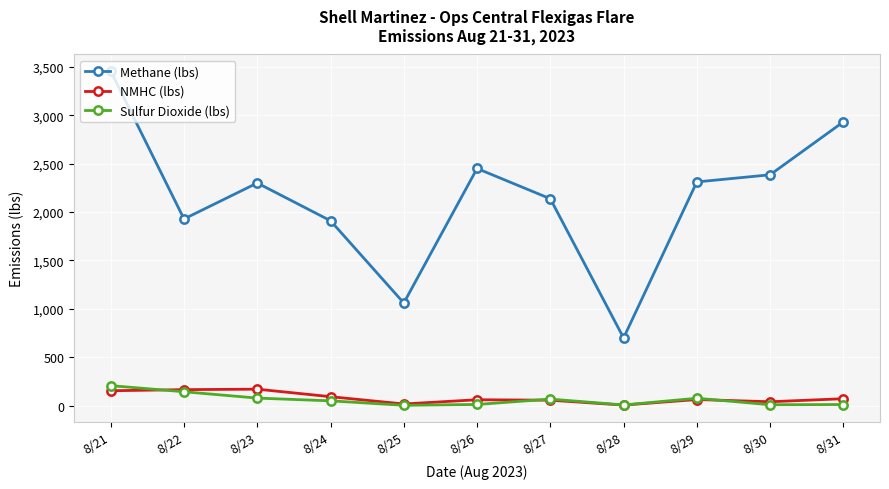

Which series has the largest total across all categories?

Methane (lbs)